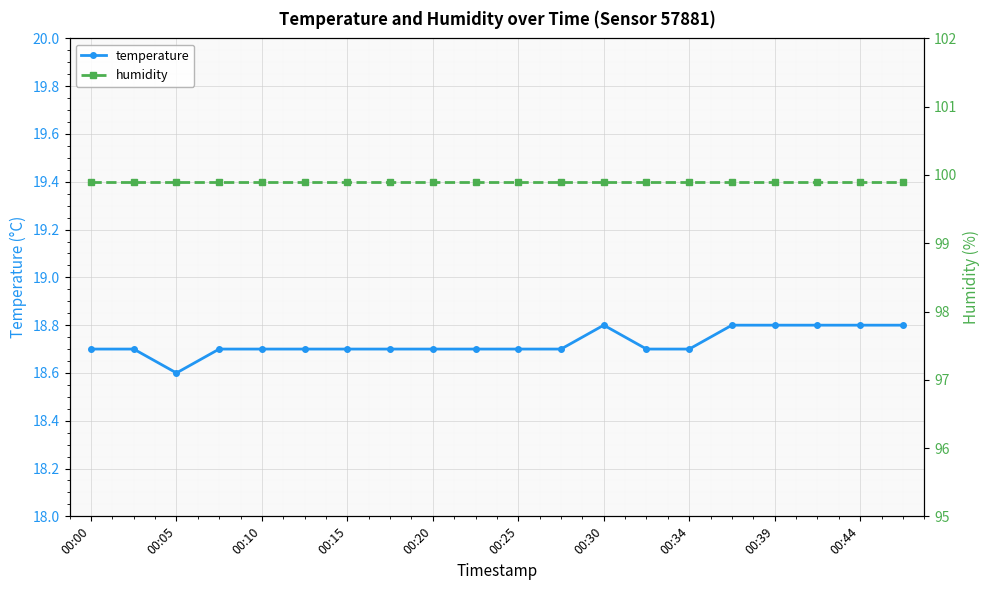

At how many categories does at least one series exceed 80?

20